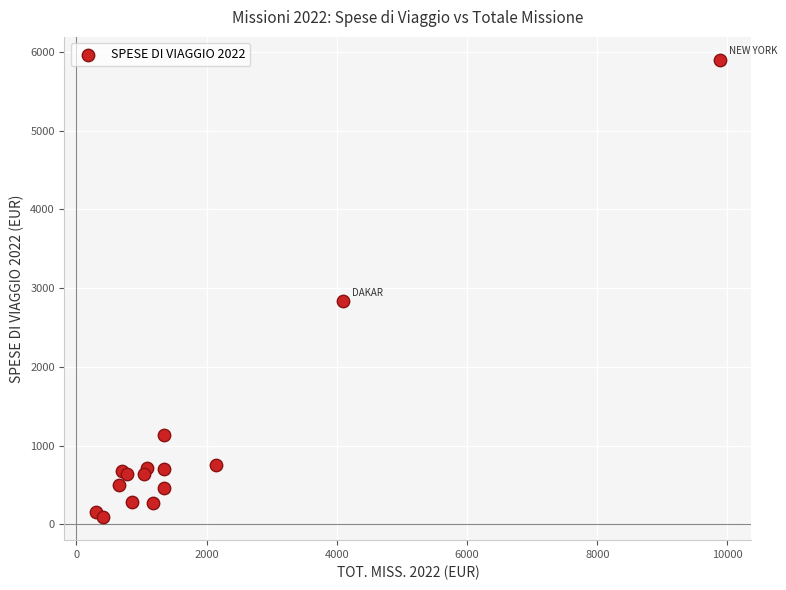

What Y value in the scatter plot is closest to 2995?

2831.8